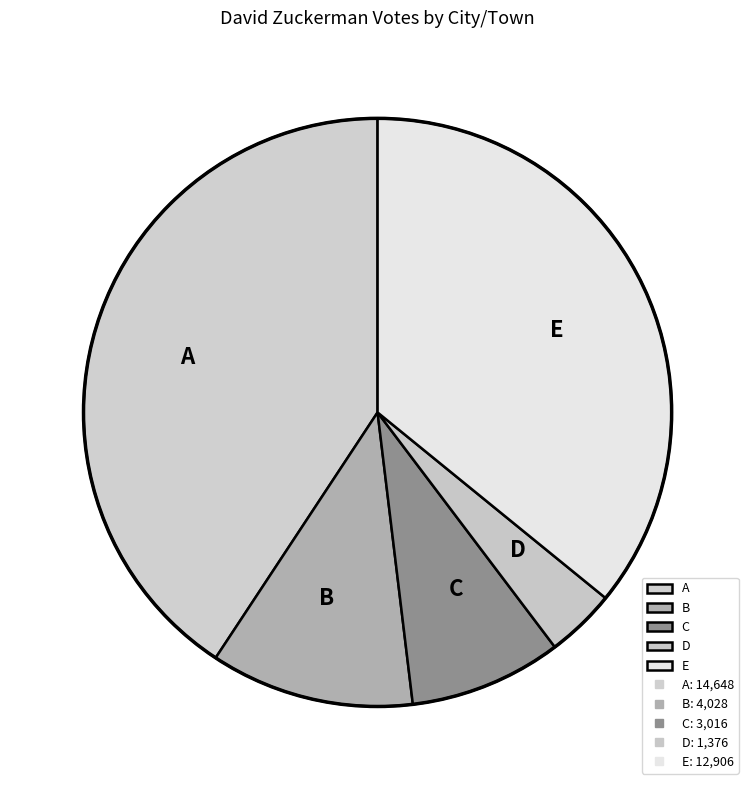

What is the largest slice in the pie chart?

A